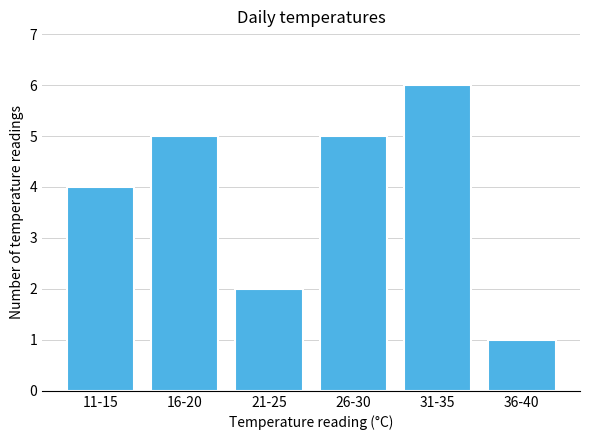

Reading right to left, extract all data points from this chart.

36-40=1	31-35=6	26-30=5	21-25=2	16-20=5	11-15=4